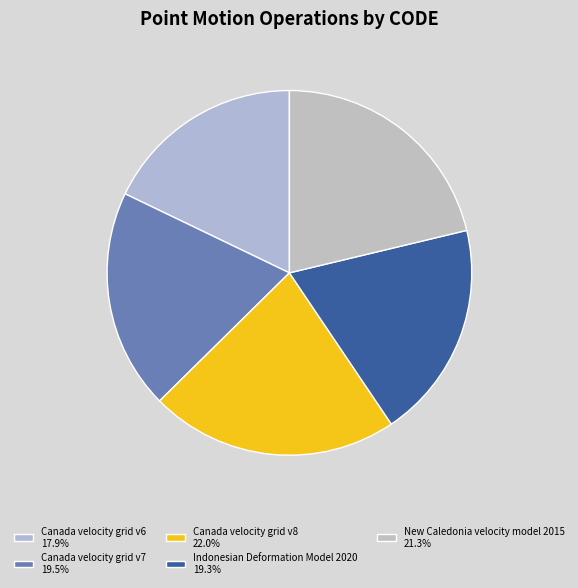

What percentage do Canada velocity grid v8 and New Caledonia velocity model 2015 together represent?

43.3%